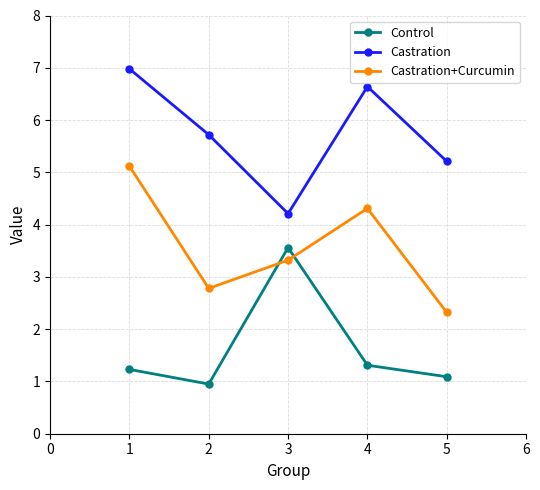

What is the approximate value of Castration at 3?

4.2